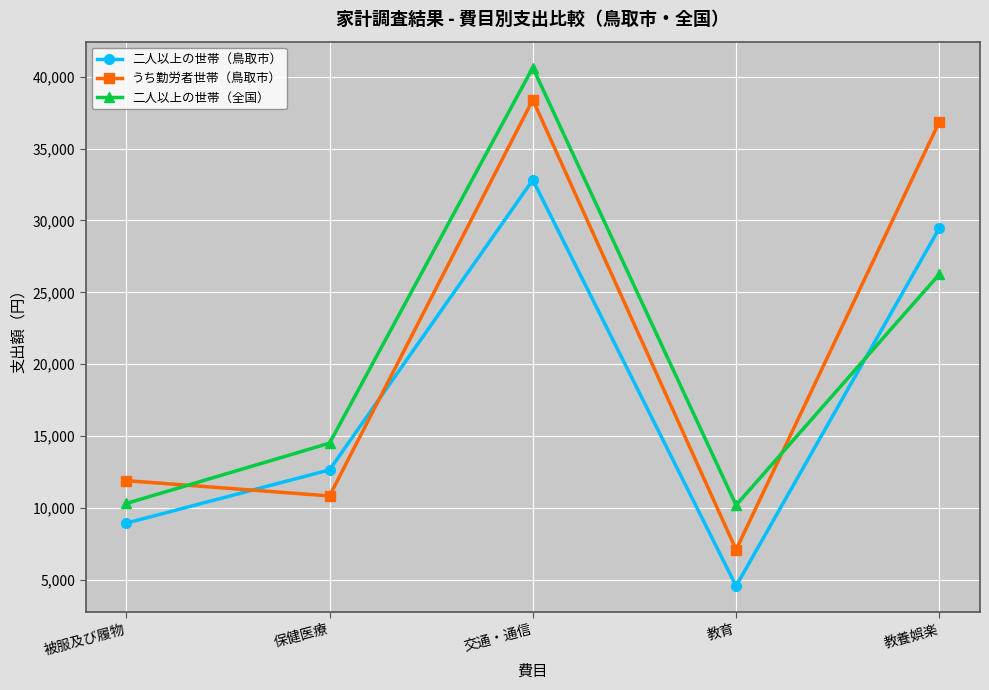

Does the chart have visible grid lines?

Yes